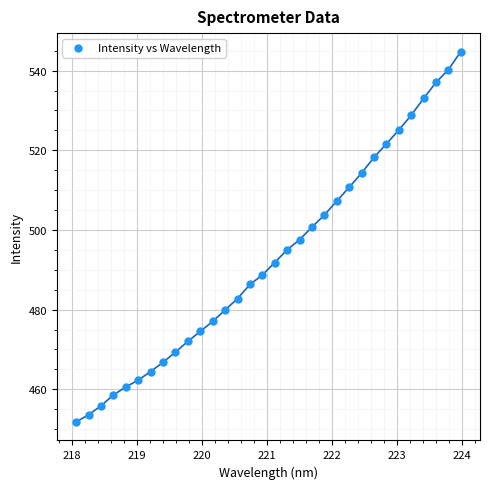

What is the range of Y values (max minus min)?

93.0